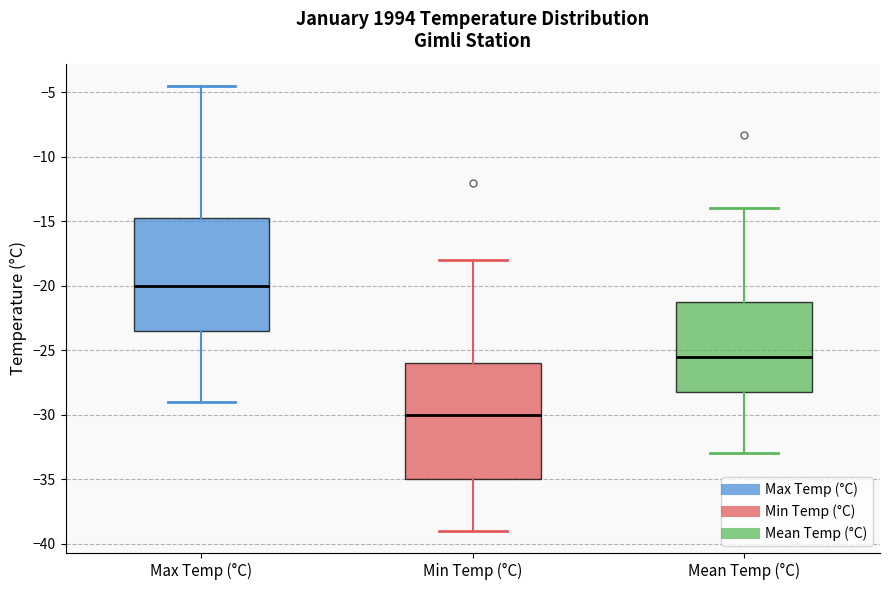

Where does the upper whisker of the box for Max Temp (°C) end on the y-axis? The values are not printed on the chart, so give them approximately, as read against the axis.

-4.5